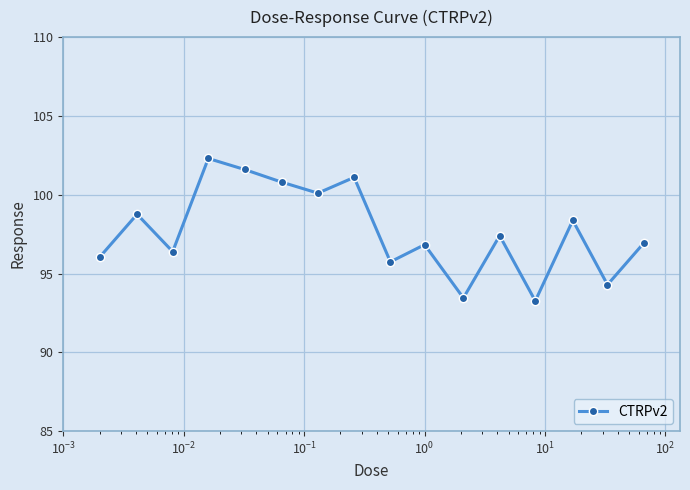

What is the difference between the maximum and minimum values?

9.0